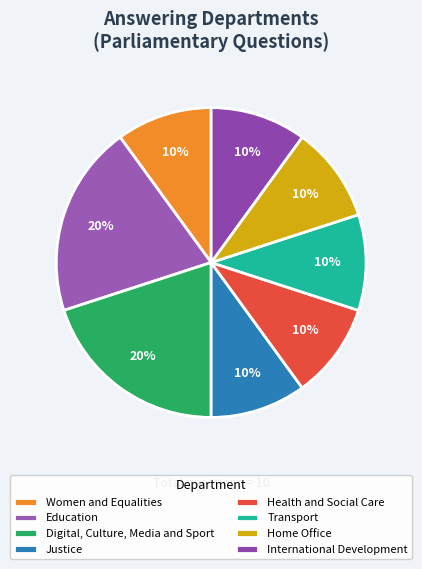

Does Transport account for over 50% of the chart?

No